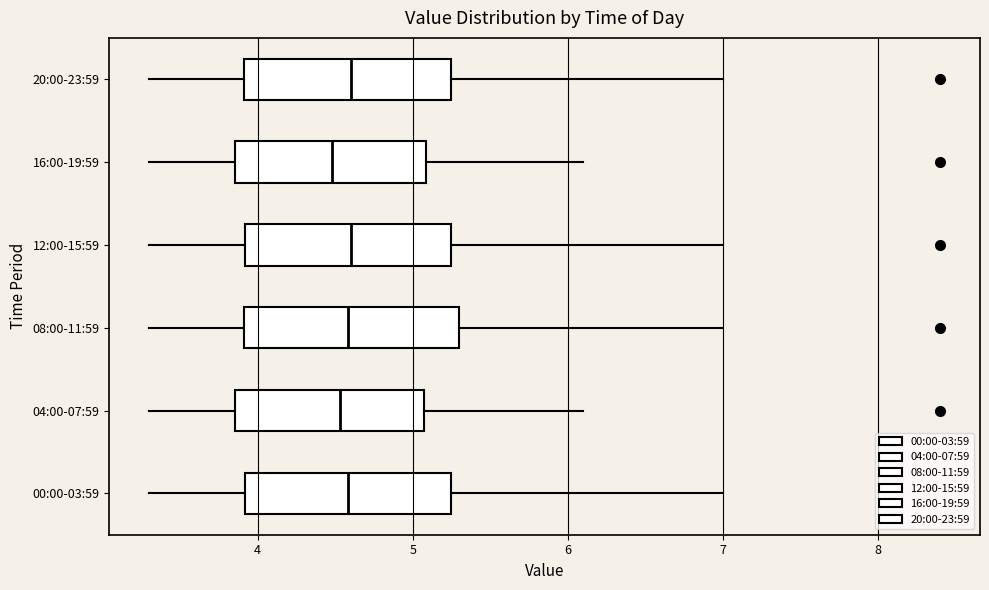

Reading bottom to top, transcribe this box plot: for each box, give where its median line is, the range the box spans, and where its two whiskers end, as read against the x-axis. The values are not printed on the chart, so give them approximately, as read against the axis.

00:00-03:59: median 4.6, box 3.9 to 5.2, whiskers 3.3 to 7.0
04:00-07:59: median 4.5, box 3.9 to 5.1, whiskers 3.3 to 6.1
08:00-11:59: median 4.6, box 3.9 to 5.3, whiskers 3.3 to 7.0
12:00-15:59: median 4.6, box 3.9 to 5.2, whiskers 3.3 to 7.0
16:00-19:59: median 4.5, box 3.9 to 5.1, whiskers 3.3 to 6.1
20:00-23:59: median 4.6, box 3.9 to 5.2, whiskers 3.3 to 7.0